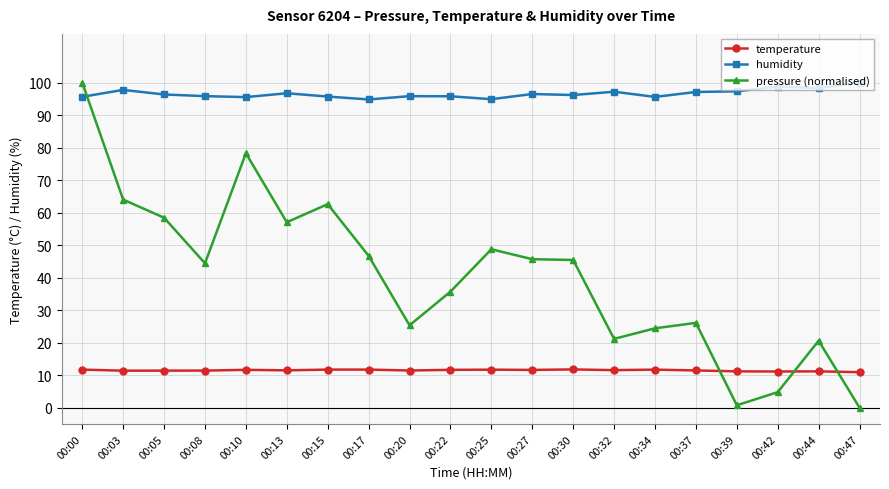

At 00:10, list the series in order from smallest to largest.

temperature, pressure (normalised), humidity